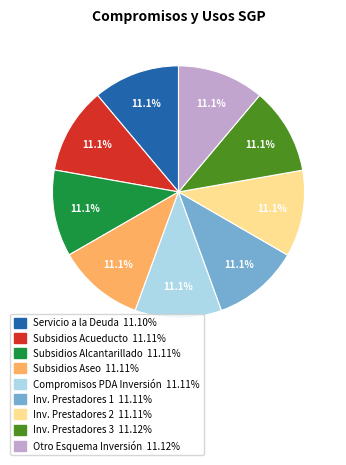

Is there a majority slice in this chart?

No